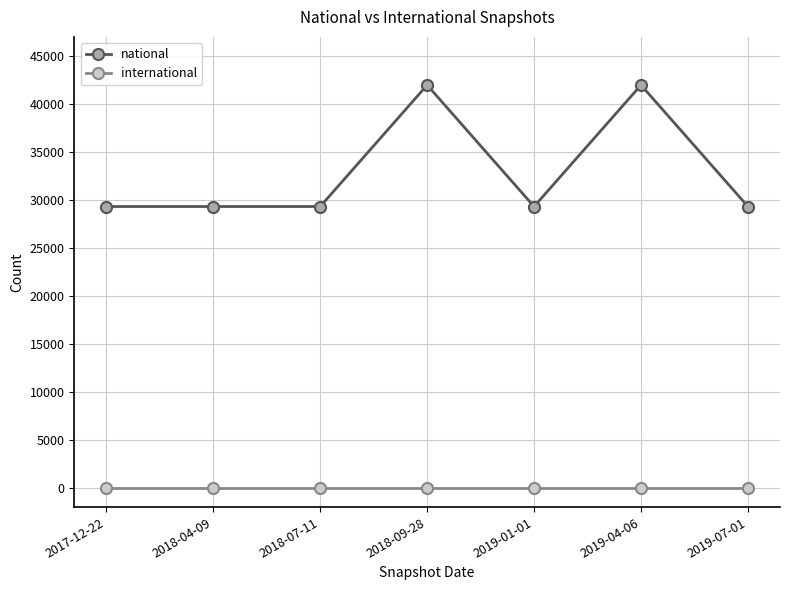

Reading left to right, what are all the values shown in this chart?

national: 2017-12-22=29325	2018-04-09=29325	2018-07-11=29325	2018-09-28=41981	2019-01-01=29325	2019-04-06=41981	2019-07-01=29325
international: 2017-12-22=0	2018-04-09=0	2018-07-11=0	2018-09-28=0	2019-01-01=0	2019-04-06=0	2019-07-01=0